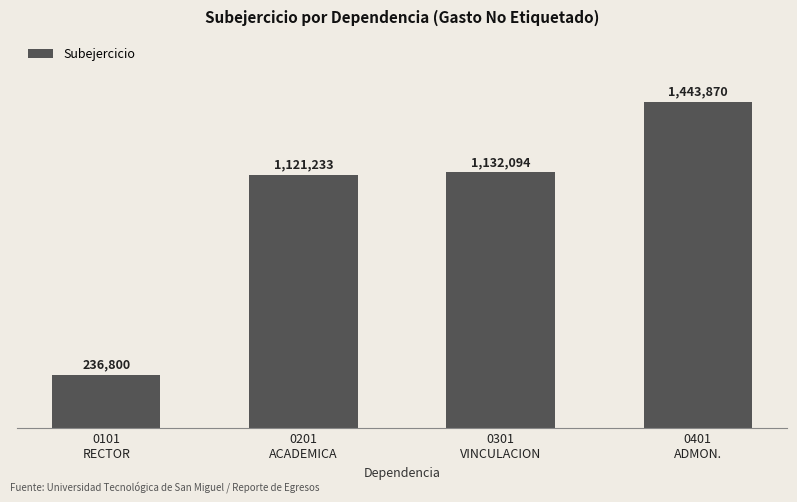

Are the bars horizontal?

No